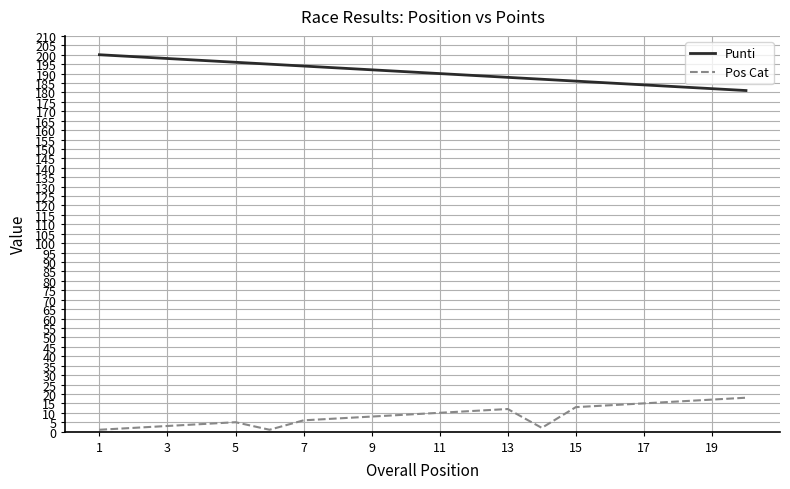

Which series has the largest total across all categories?

Punti